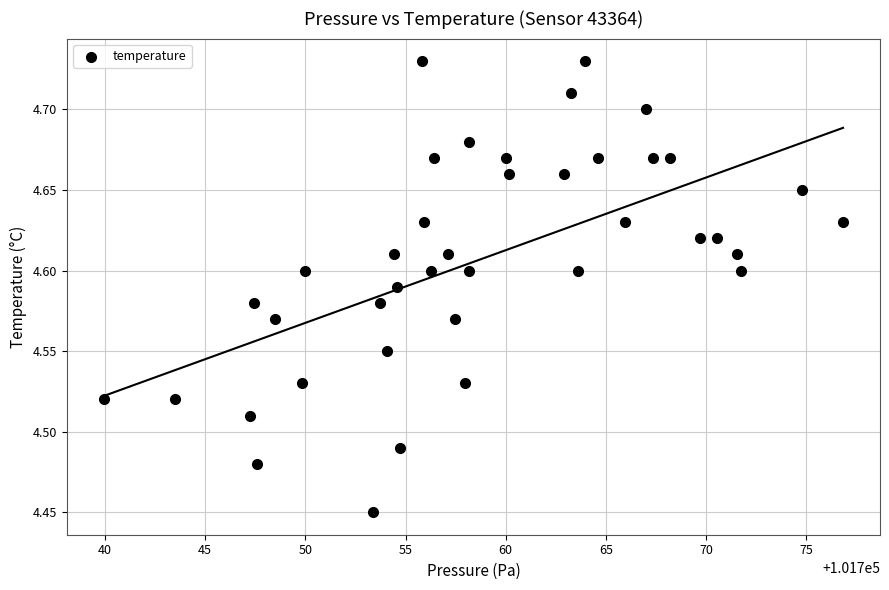

What is the range of X values (max minus min)?

36.9